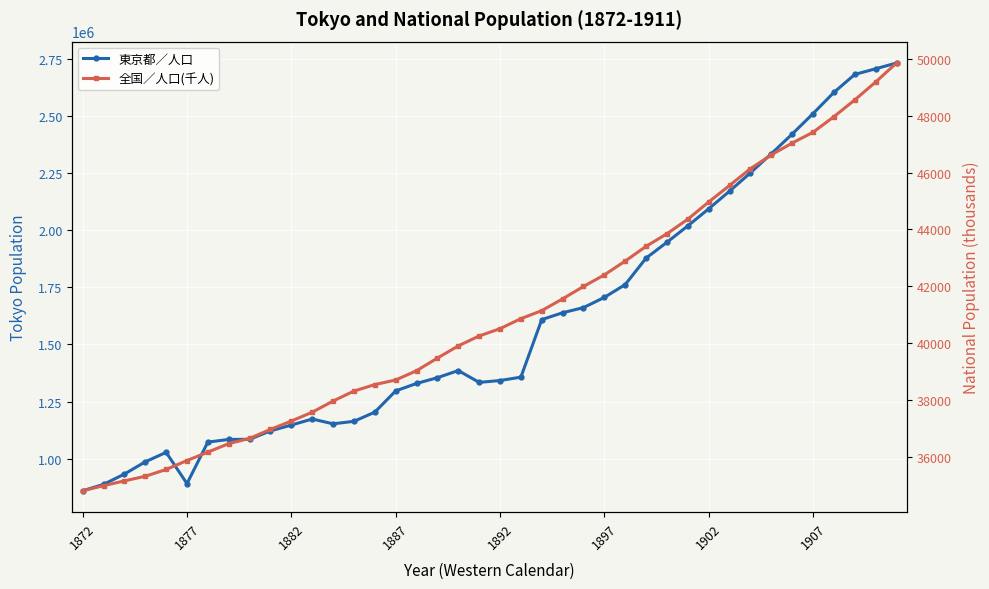

Does the chart display data point markers on the line(s)?

Yes